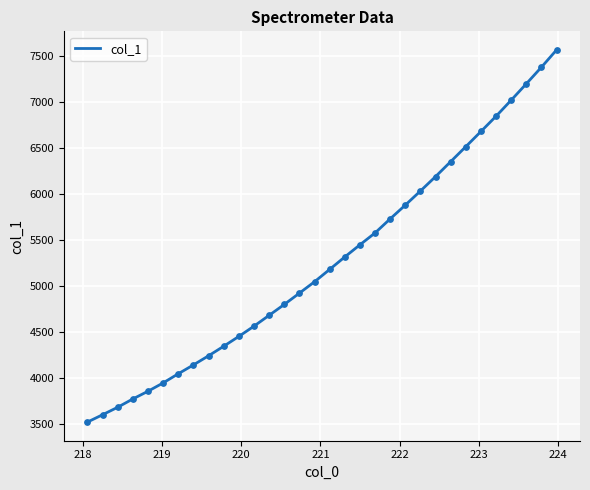

What is the smallest value displayed?

3525.6